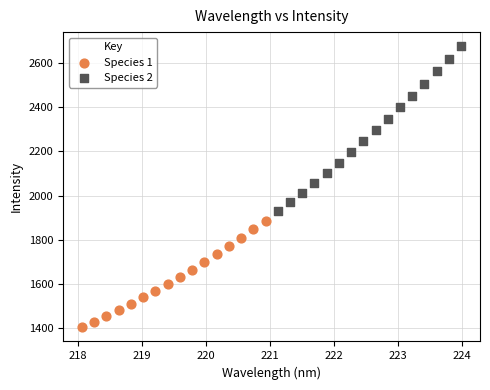

Which series reaches the minimum Y coordinate?

Species 1